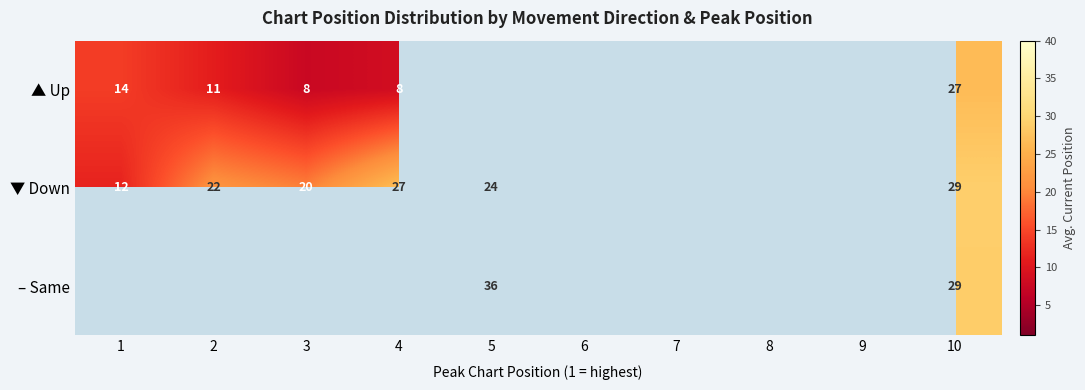

How many distinct data groups are displayed?

3